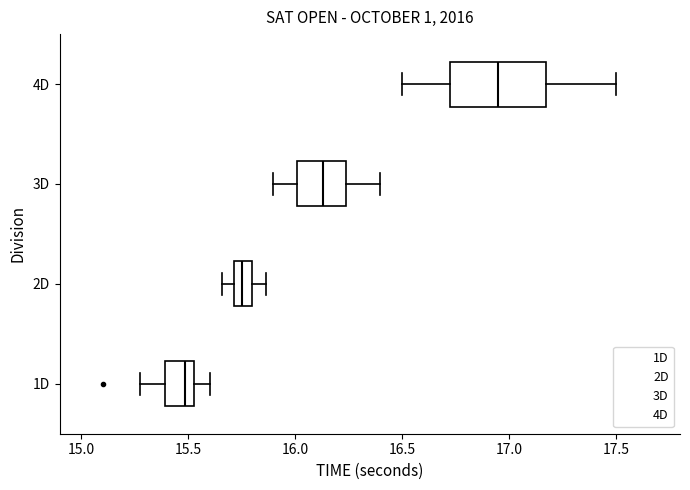

Which box has the furthest to the right median line?

4D